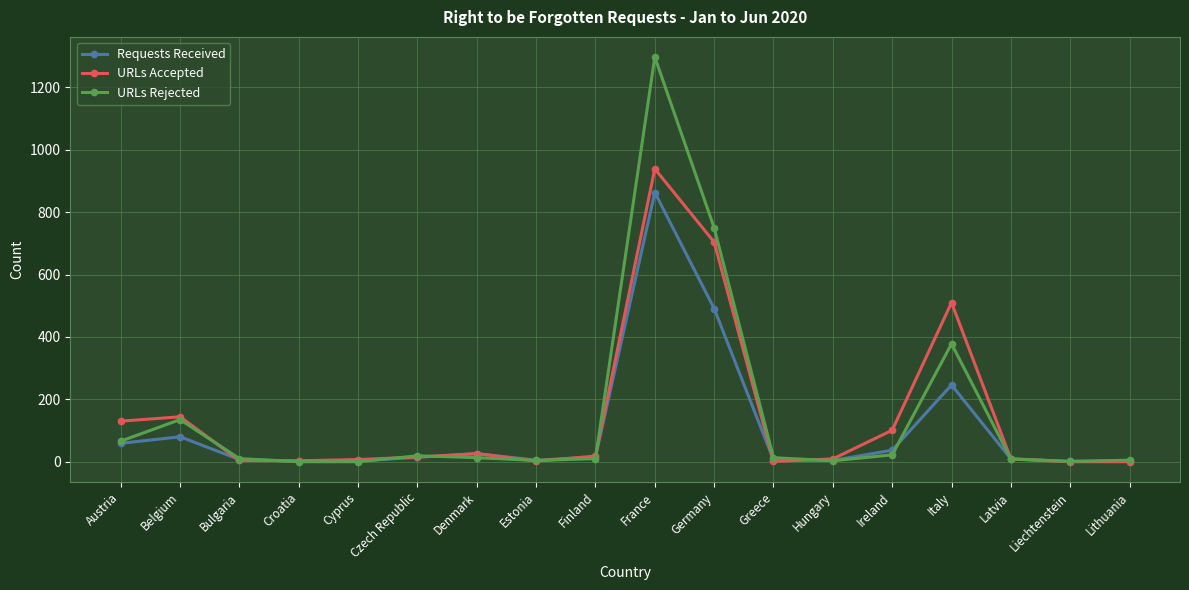

The value of URLs Rejected at Austria is 66. True or false?

True